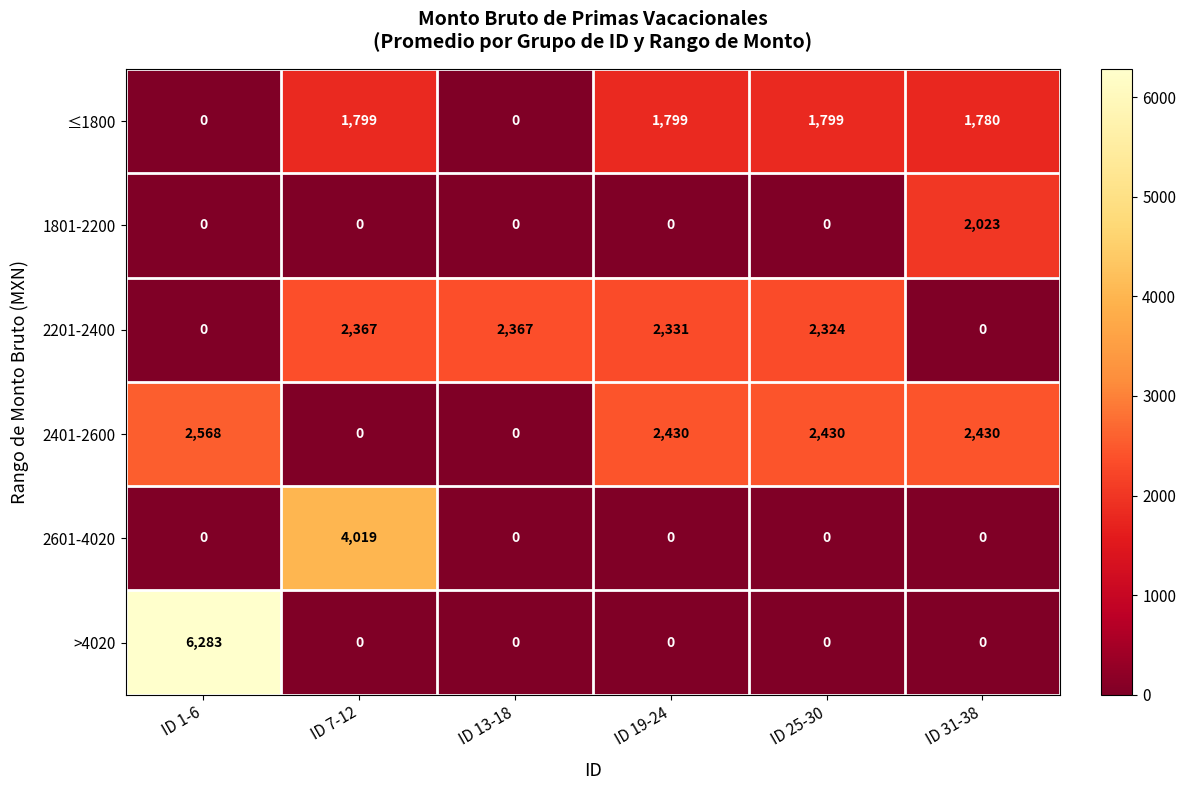

Rank the series by their maximum value, from lowest to highest.

≤1800, 1801-2200, 2201-2400, 2401-2600, 2601-4020, >4020